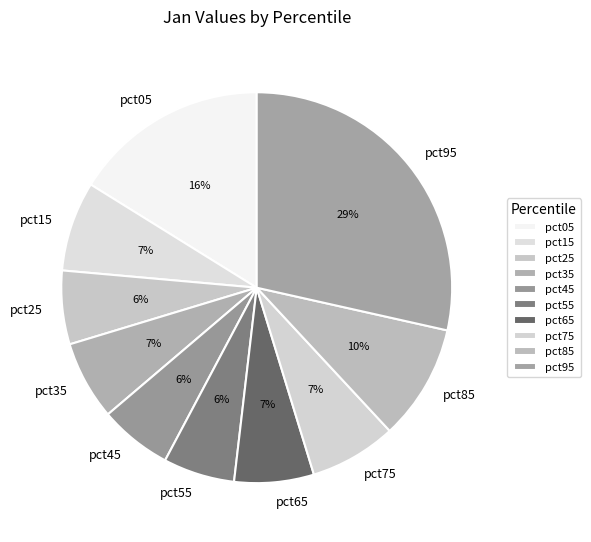

To the nearest percent, what percentage of the pie is pct95?

29%